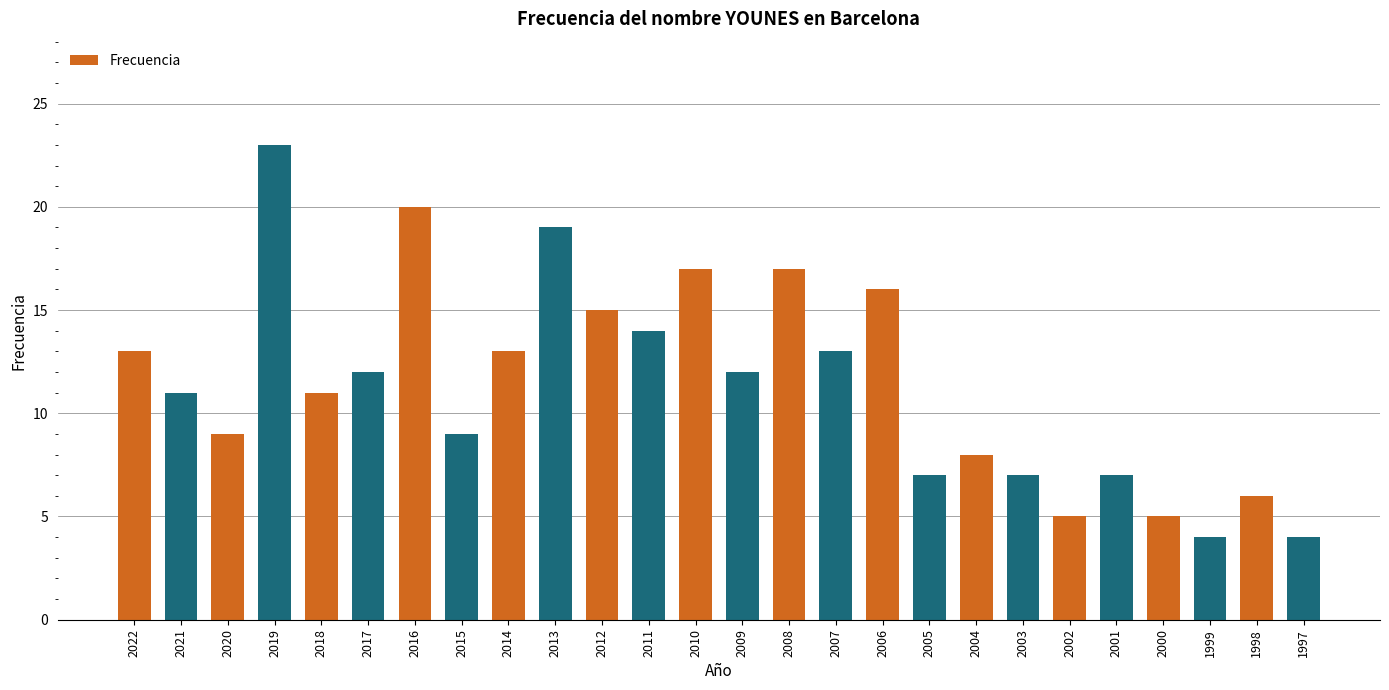

True or false: the data shows 17 at 2010.

True